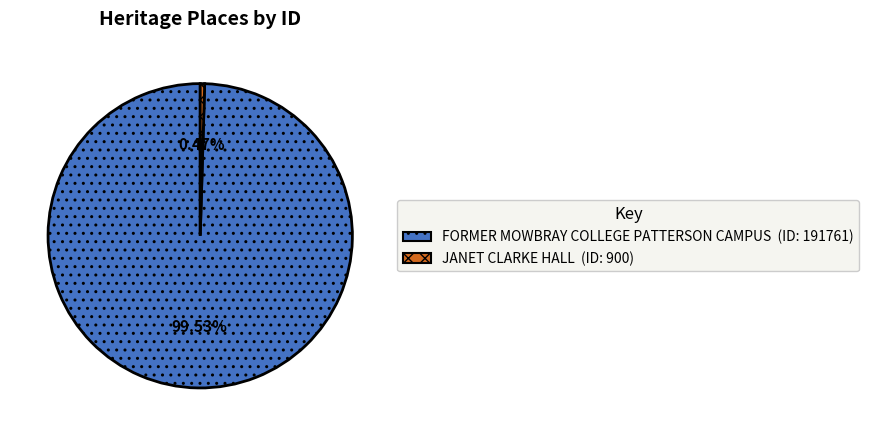

What is the largest slice in the pie chart?

FORMER MOWBRAY COLLEGE PATTERSON CAMPUS